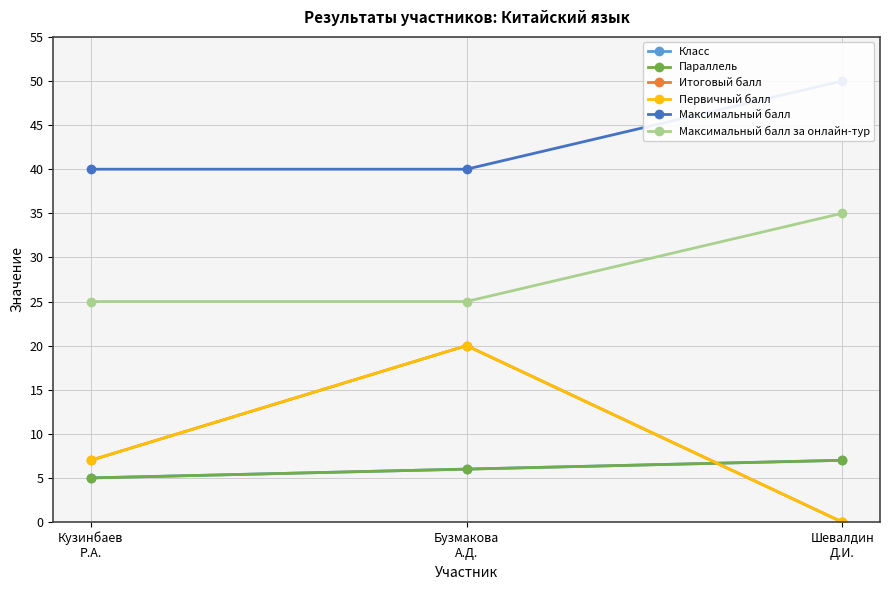

Is it true that Параллель equals 9 at Шевалдин
Д.И.?

False